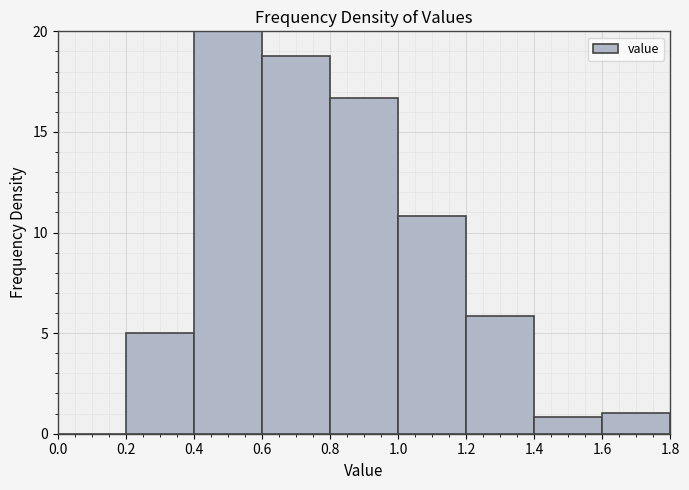

How tall is the bar that spans 0.6 to 0.8 on the x-axis? The values are not printed on the chart, so give them approximately, as read against the axis.

19.0